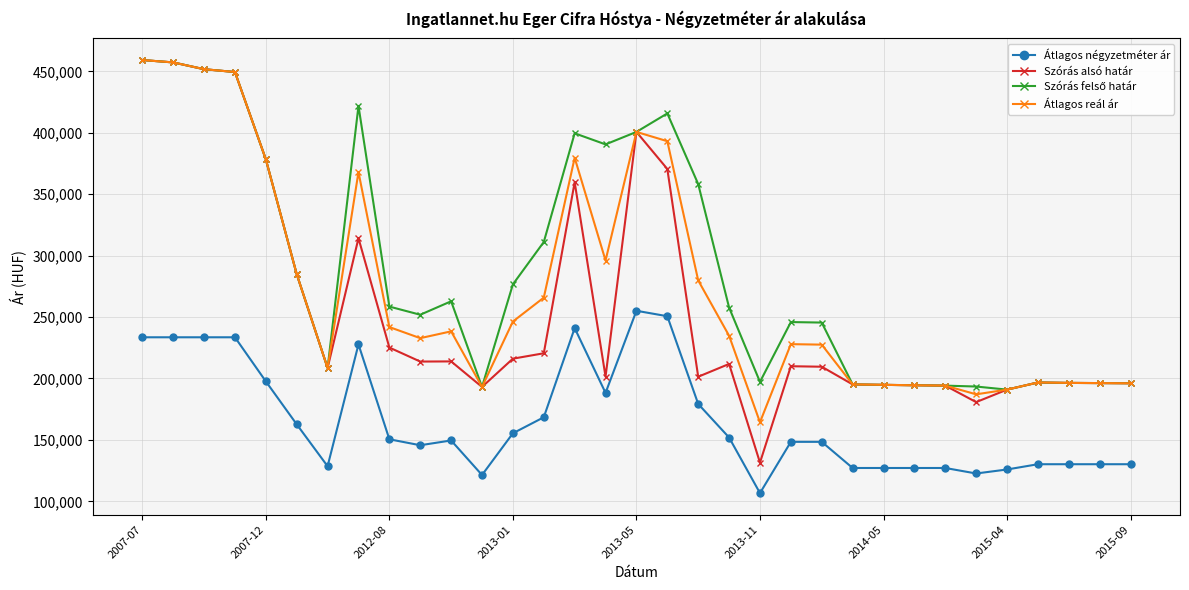

What is the value of the Szórás alsó határ point at the 9th from the left?

225177